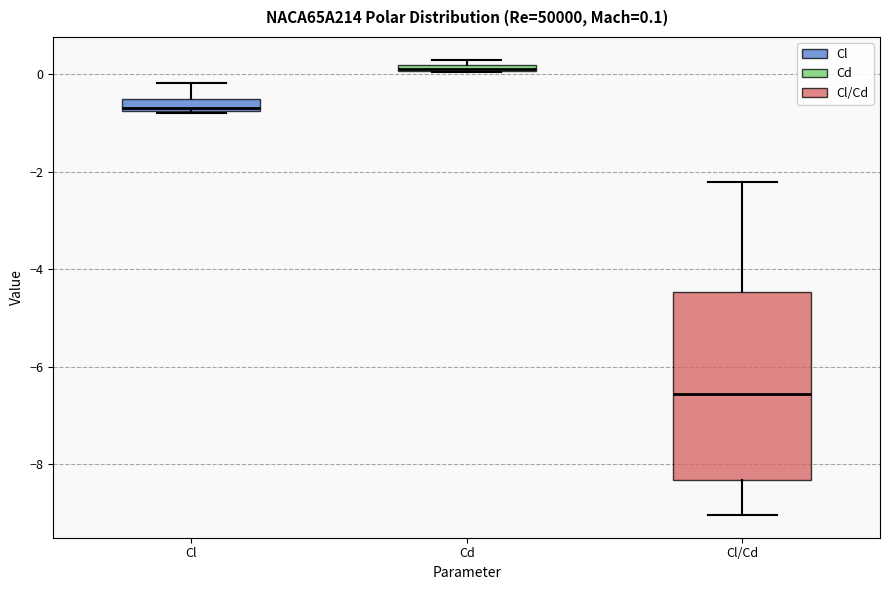

Comparing the boxes themselves (not the whiskers), which one is the tallest?

Cl/Cd